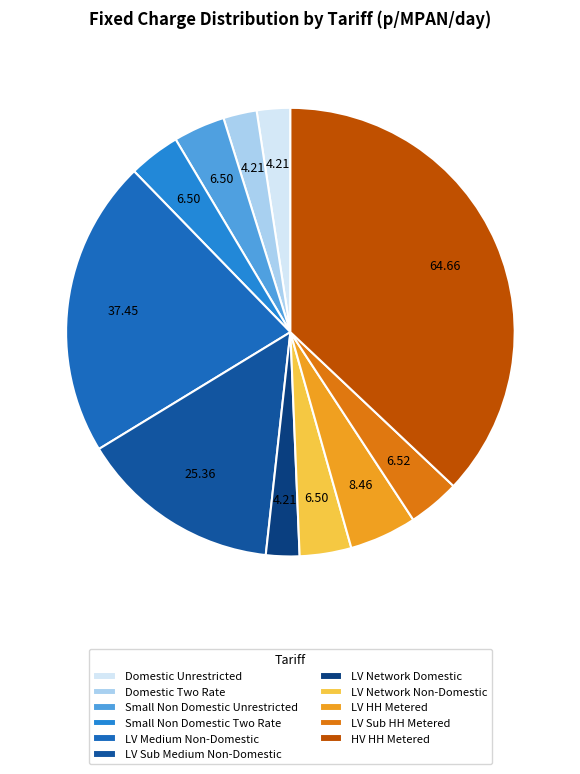

To the nearest percent, what is the difference between the LV Network Non-Domestic and LV HH Metered slice percentages?

1%